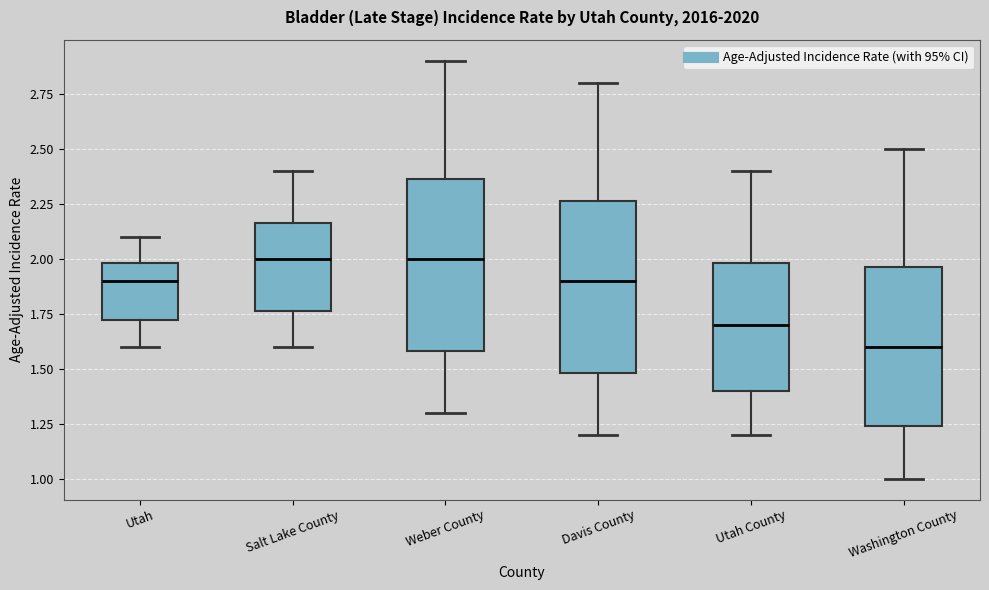

Where is the upper edge of the box for Salt Lake County on the y-axis? The values are not printed on the chart, so give them approximately, as read against the axis.

2.15